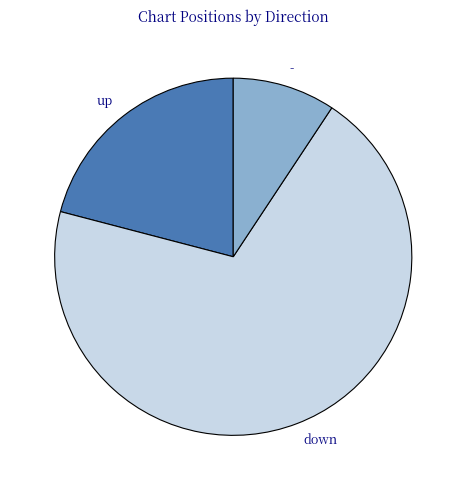

Combined, do down and up account for over 50%?

Yes